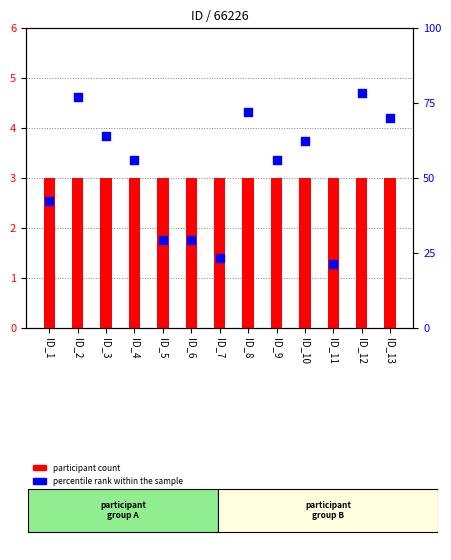

Which series has the widest spread of Y values?

percentile rank within the sample